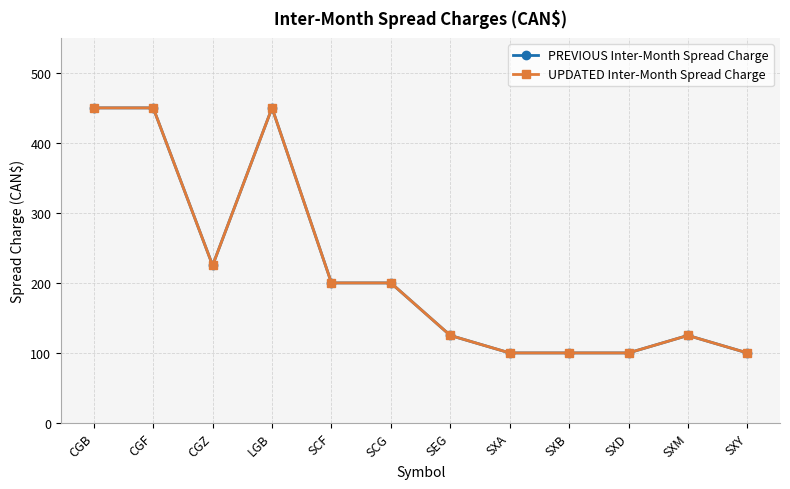

Is this an area chart (filled region under the line)?

No